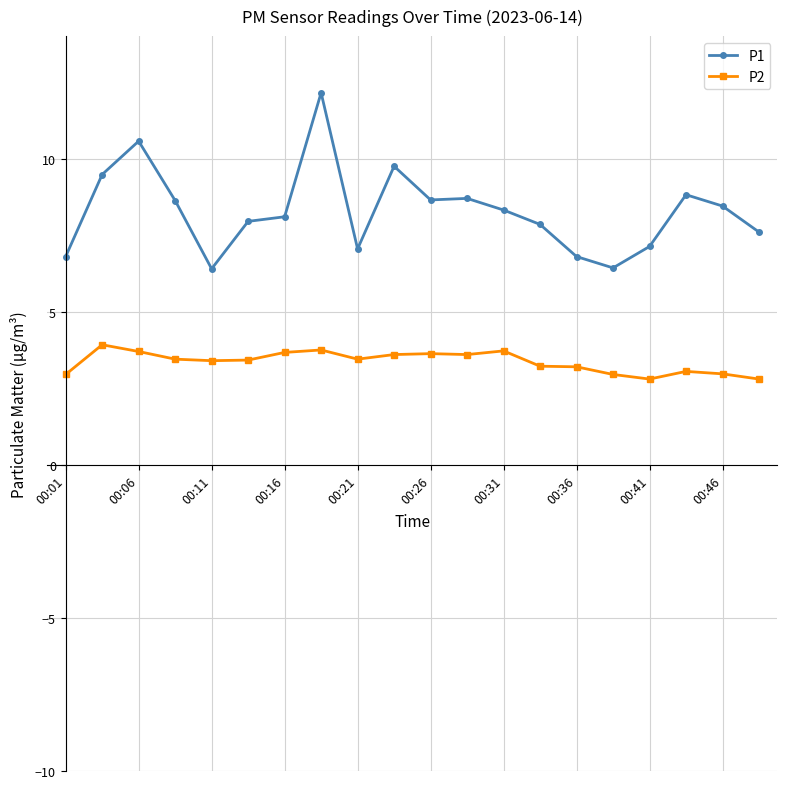

What is the greatest value displayed?

12.2